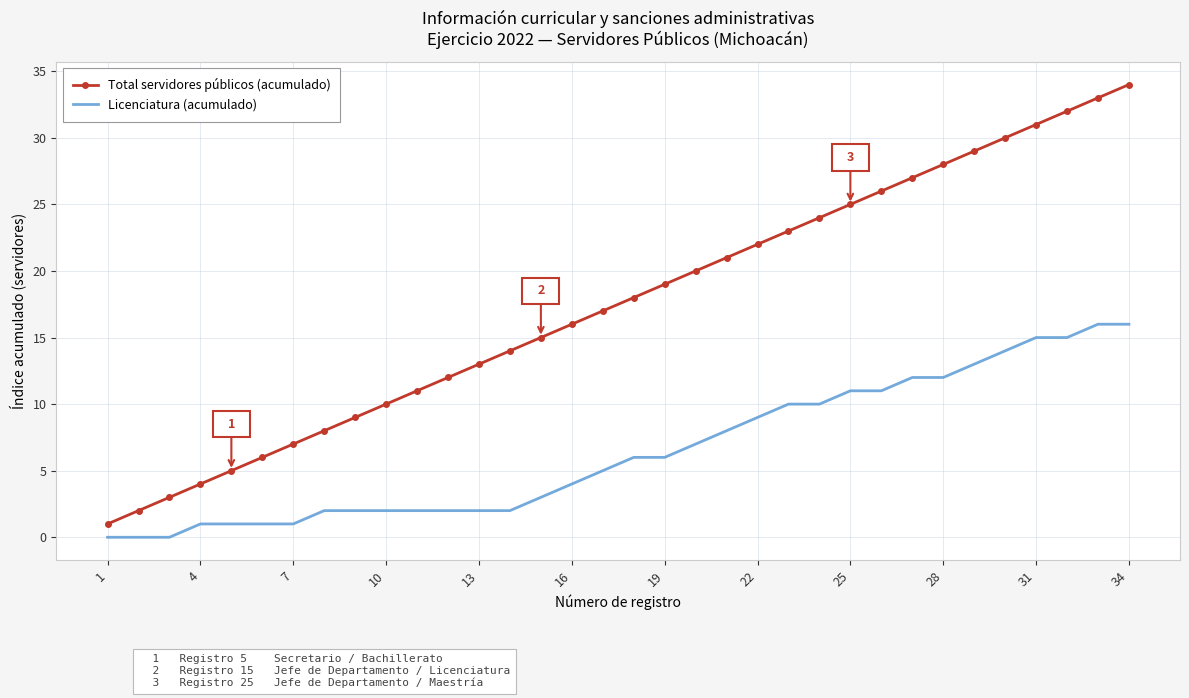

What is the maximum value for Total servidores públicos (acumulado)?

34